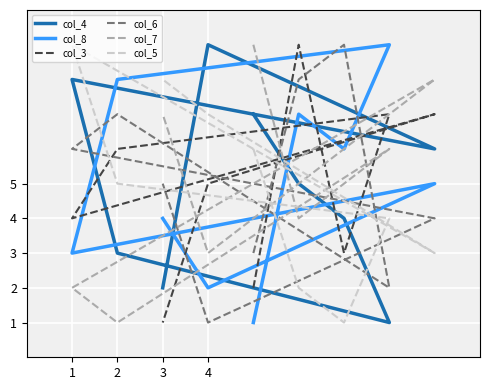

Reading left to right, transcribe all the data shown in this chart.

col_4: 7	5	4	1	3	8	6	9	2
col_8: 1	7	6	9	8	3	5	2	4
col_3: 2	9	3	7	6	4	7	5	1
col_6: 3	8	9	2	7	6	4	1	5
col_7: 9	4	5	6	1	2	8	3	7
col_5: 6	2	1	4	5	9	3	7	8